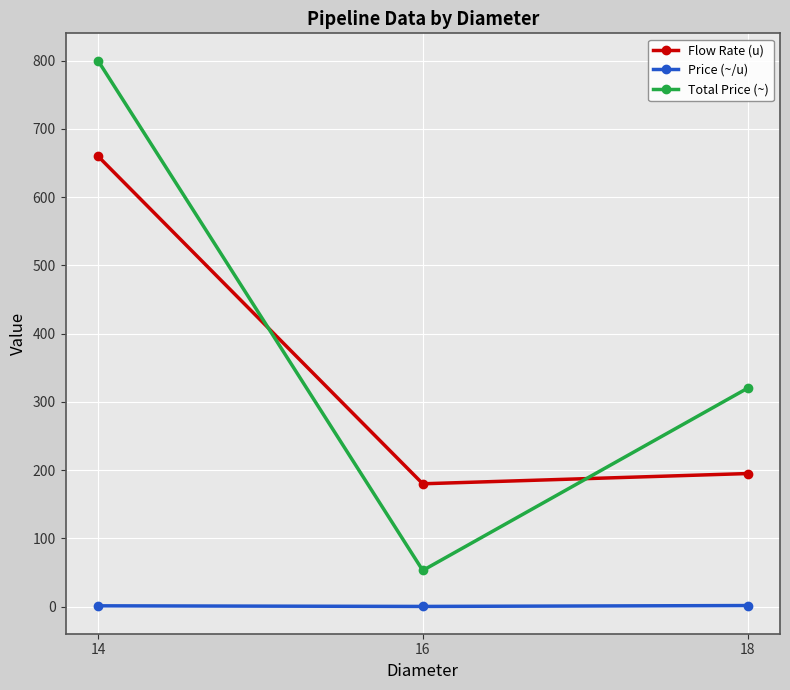

How many lines are shown in the chart?

3